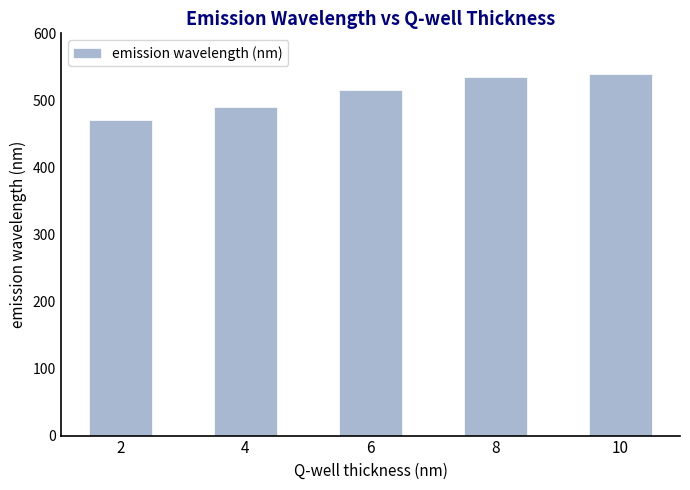

Rank the categories by value from highest to lowest.

10, 8, 6, 4, 2